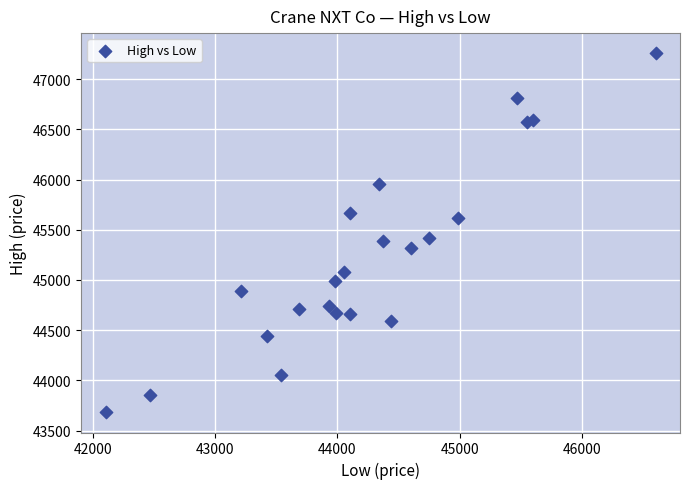

What is the range of Y values (max minus min)?

3577